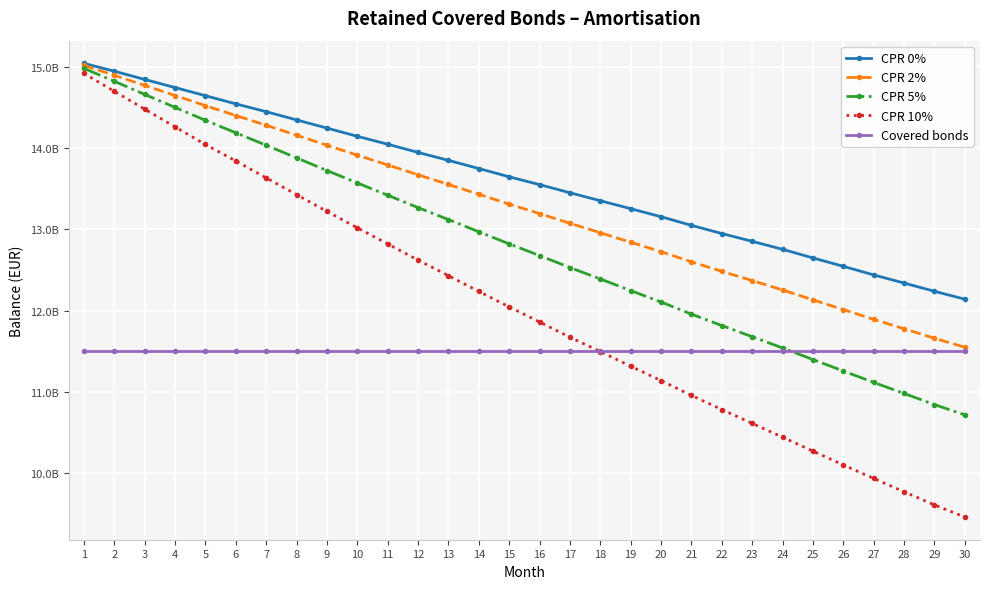

At which category is the sum across all series the highest?

1